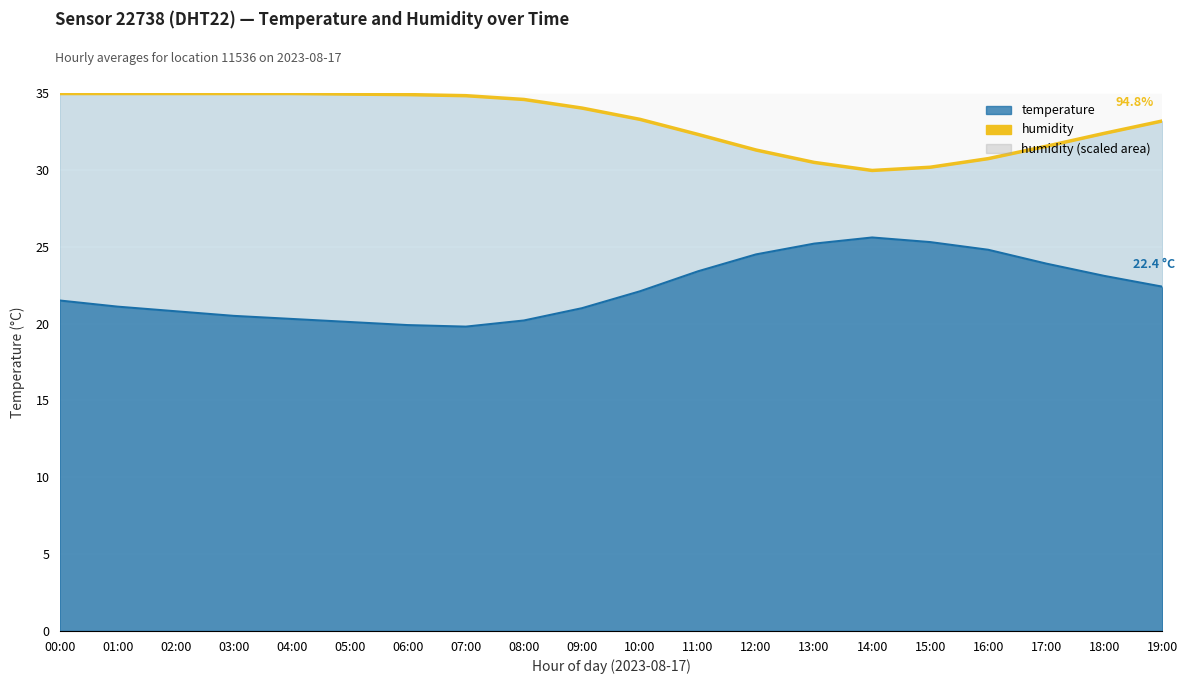

What is the label of the 10th point from the left?

09:00